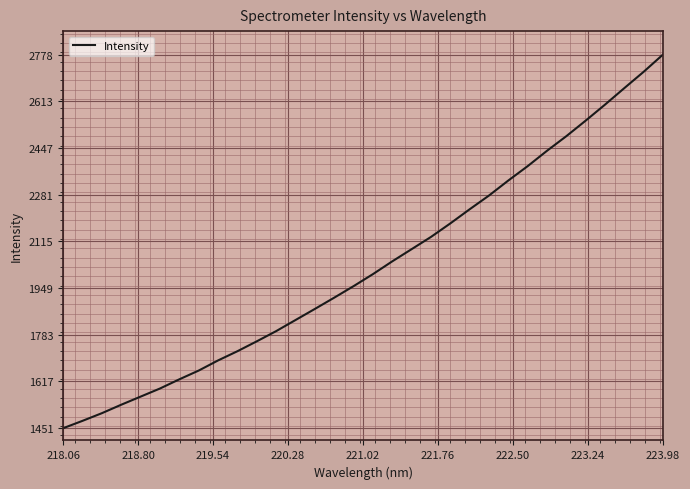

What is the maximum value shown in the chart?

2778.4